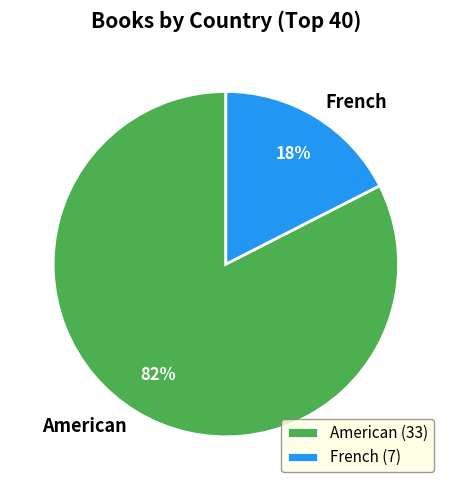

The American slice represents 97% of the pie. True or false?

False